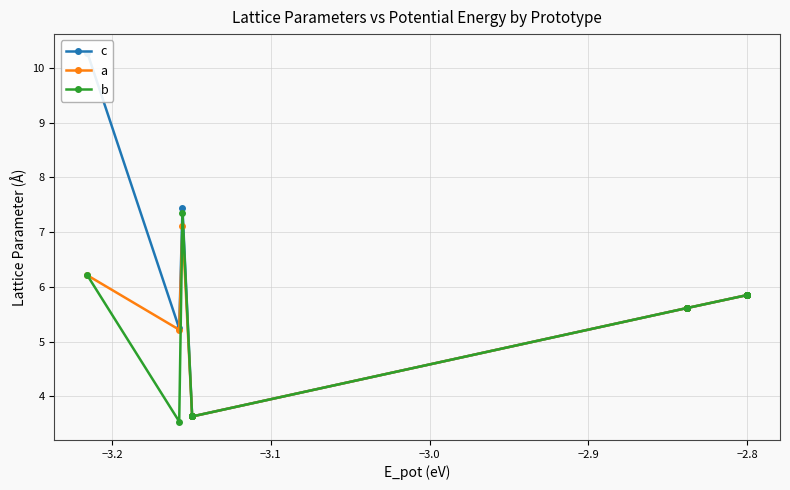

Reading left to right, extract all data points from this chart.

c: 10.3	5.2	7.4	3.6	3.6	3.6	3.6	5.6	5.6	5.6	5.6	5.8	5.8	5.8	5.8	5.8	5.8
a: 6.2	5.2	7.1	3.6	3.6	3.6	3.6	5.6	5.6	5.6	5.6	5.8	5.8	5.8	5.8	5.8	5.8
b: 6.2	3.5	7.3	3.6	3.6	3.6	3.6	5.6	5.6	5.6	5.6	5.8	5.8	5.8	5.8	5.8	5.8